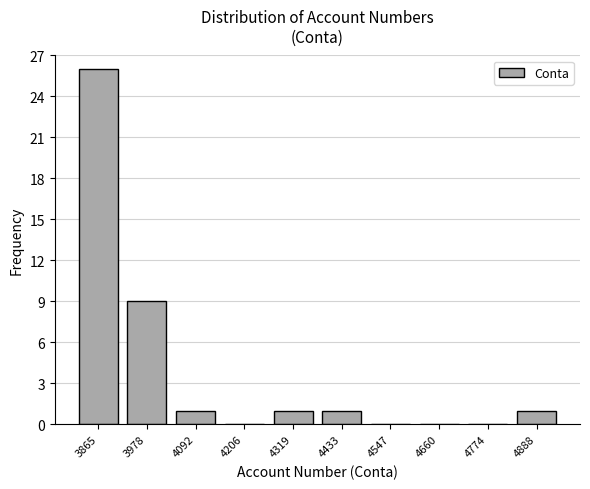

Reading left to right, what are all the values shown in this chart?

3865=26	3978=9	4092=1	4206=0	4319=1	4433=1	4547=0	4660=0	4774=0	4888=1